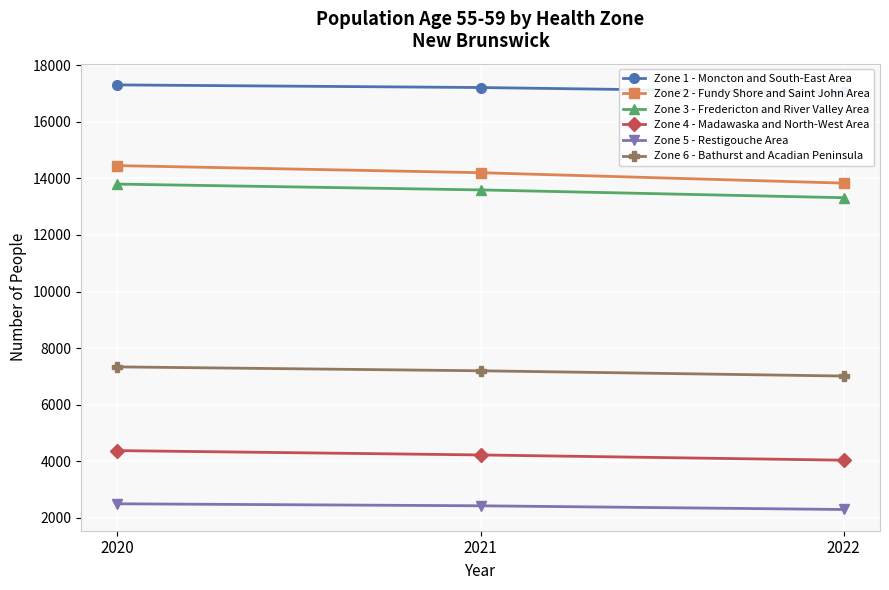

Which has a higher value, 2022 or 2020?

2020